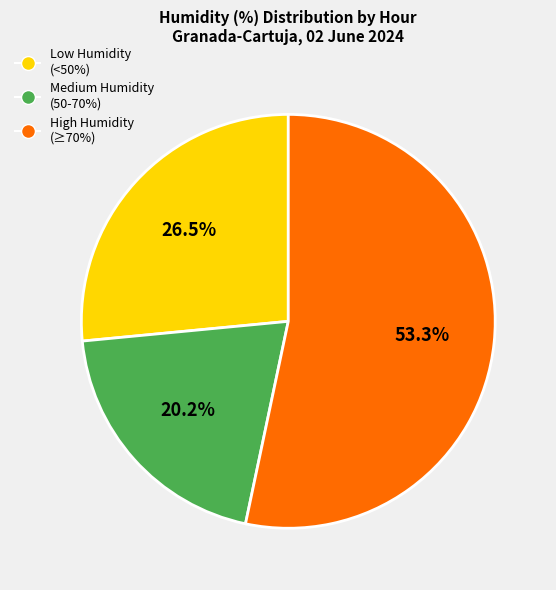

Is there any slice that represents more than half of the pie?

Yes